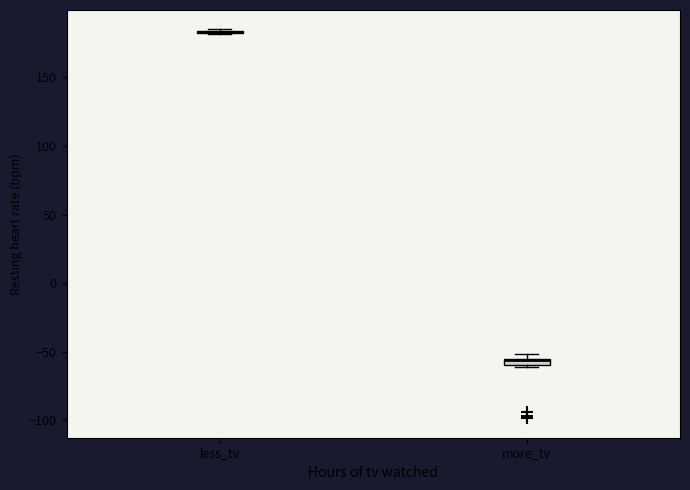

Where is the lower edge of the box for more_tv on the y-axis? The values are not printed on the chart, so give them approximately, as read against the axis.

-60